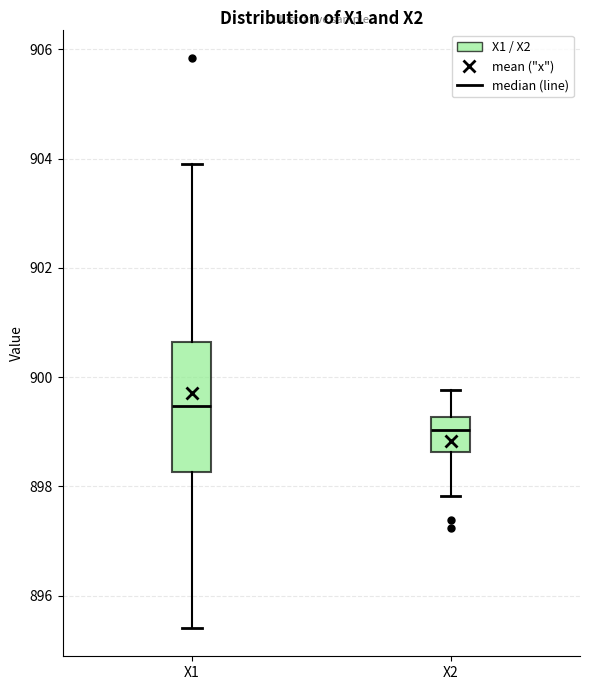

Which box is the tallest, from its lower edge to its upper edge?

X1